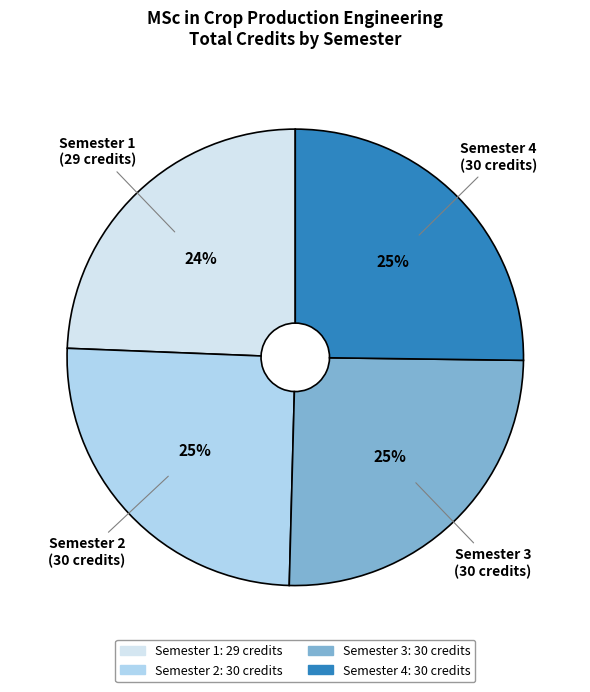

Combined, do Semester 1 and Semester 4 account for over 50%?

No